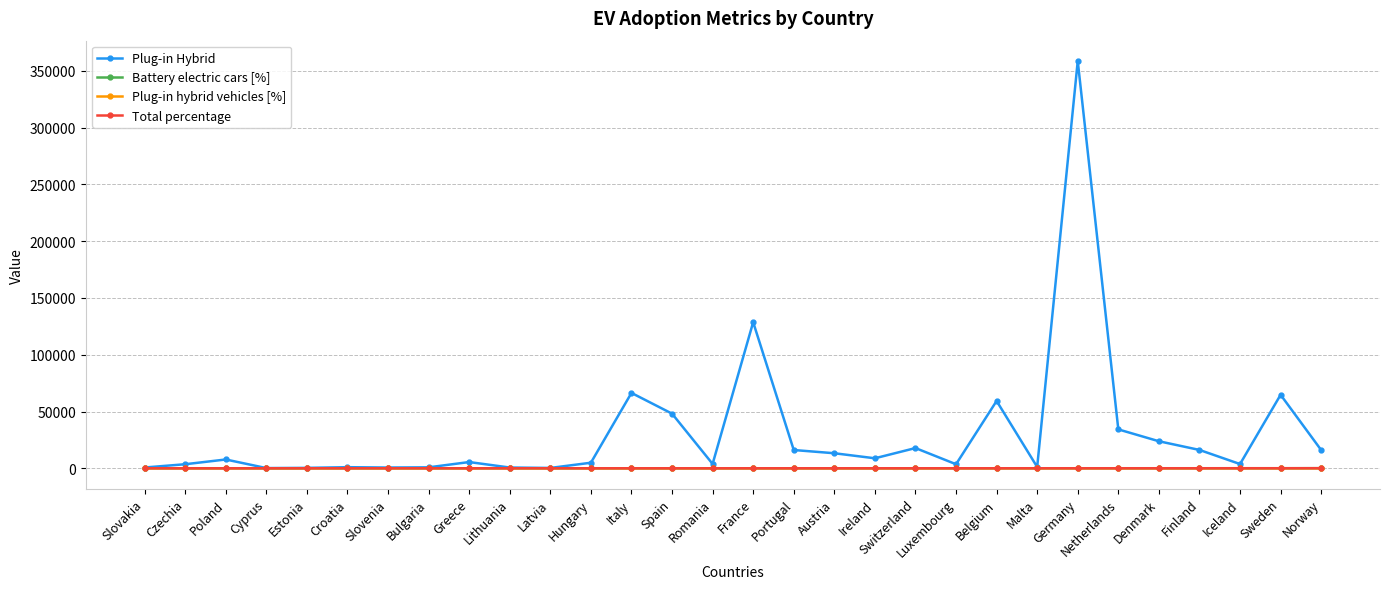

What is the total value across all series at Luxembourg?

3617.7